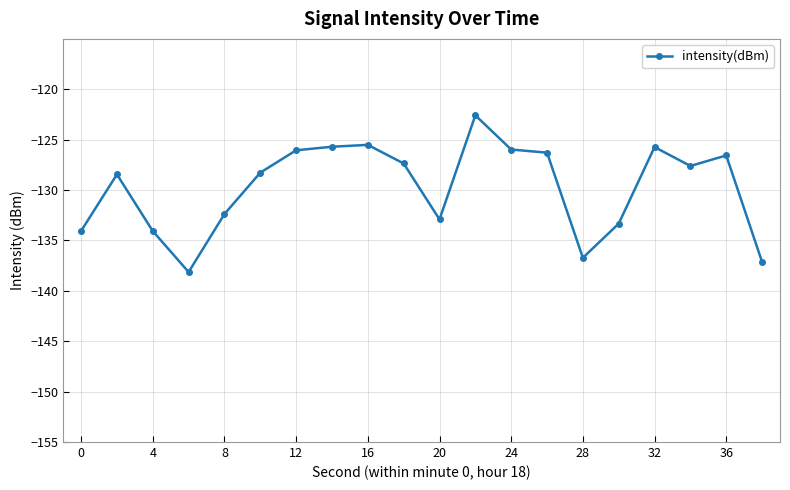

What is the value of the 13th point from the left?

-126.0